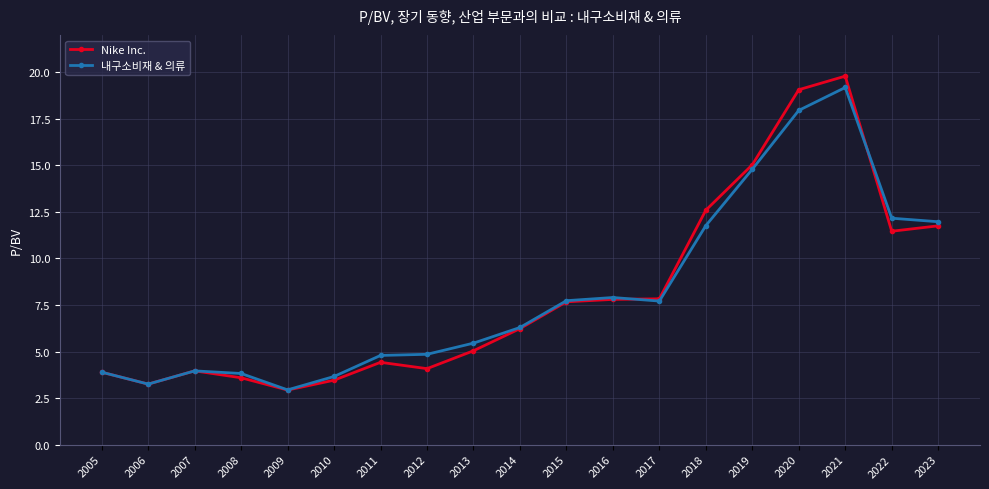

Rank the series by their maximum value, from lowest to highest.

내구소비재 & 의류, Nike Inc.